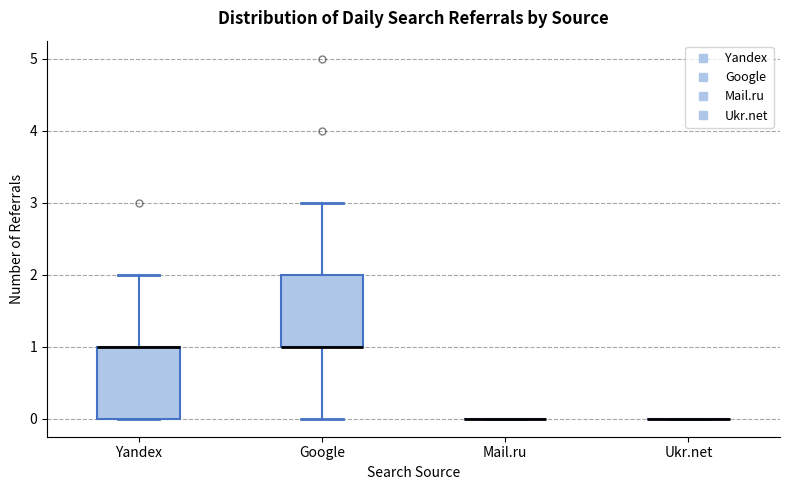

Reading left to right, transcribe this box plot: for each box, give where its median line is, the range the box spans, and where its two whiskers end, as read against the y-axis. The values are not printed on the chart, so give them approximately, as read against the axis.

Yandex: median 1 (drawn on the box's upper edge), box 0 to 1, whiskers 0 to 2
Google: median 1 (drawn on the box's lower edge), box 1 to 2, whiskers 0 to 3
Mail.ru: box collapsed to a line at 0, whiskers 0 to 0
Ukr.net: box collapsed to a line at 0, whiskers 0 to 0